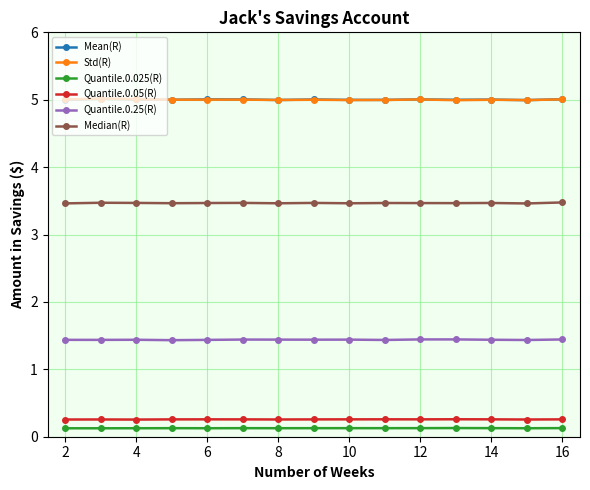

True or false: Quantile.0.025(R) has more than 0 interior local peaks.

True